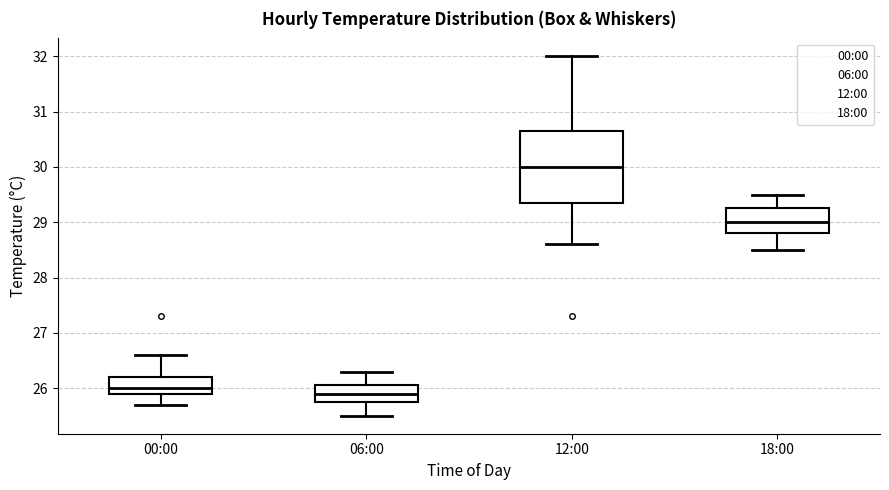

Where does the median line of the box for 00:00 sit on the y-axis? The values are not printed on the chart, so give them approximately, as read against the axis.

26.0